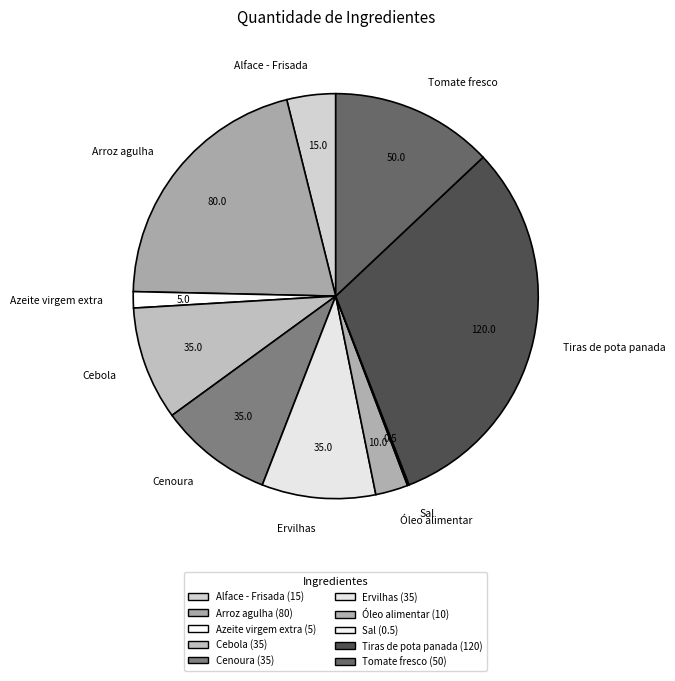

Do Alface - Frisada and Arroz agulha together represent more than half of the pie?

No